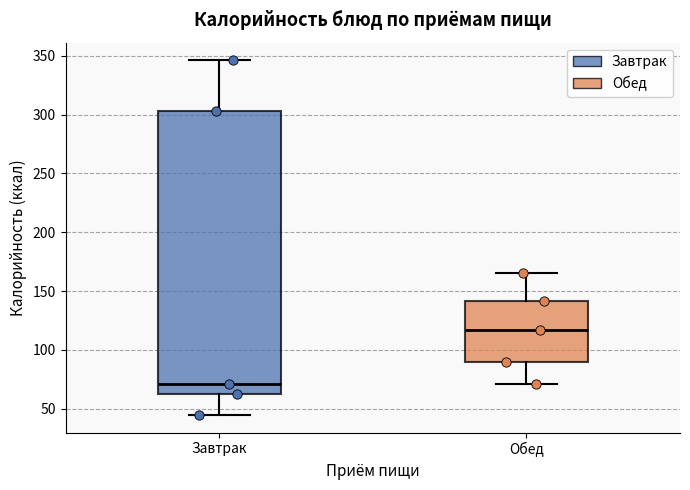

Reading left to right, transcribe this box plot: for each box, give where its median line is, the range the box spans, and where its two whiskers end, as read against the y-axis. The values are not printed on the chart, so give them approximately, as read against the axis.

Завтрак: median 70, box 65 to 305, whiskers 45 to 345
Обед: median 115, box 90 to 140, whiskers 70 to 165